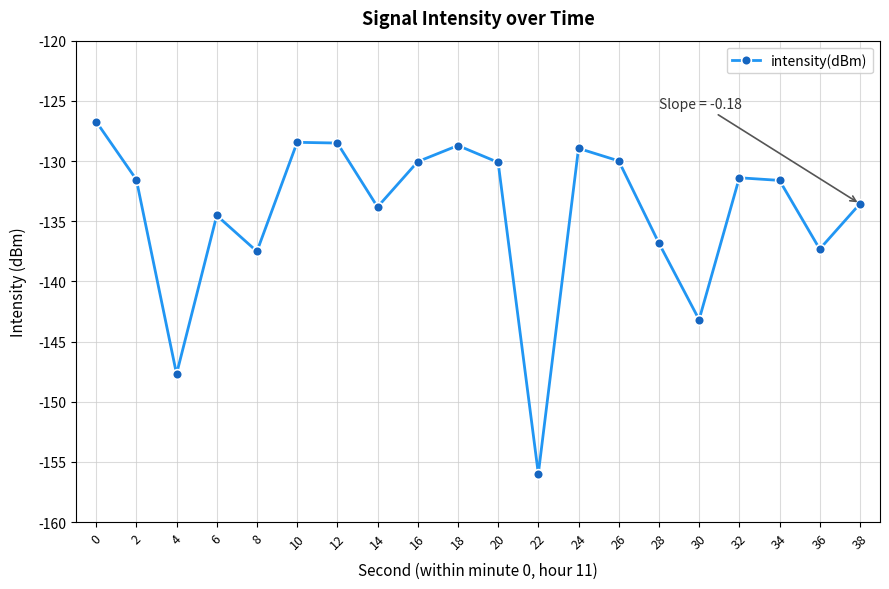

What is the difference between the second highest and minimum values?

27.5